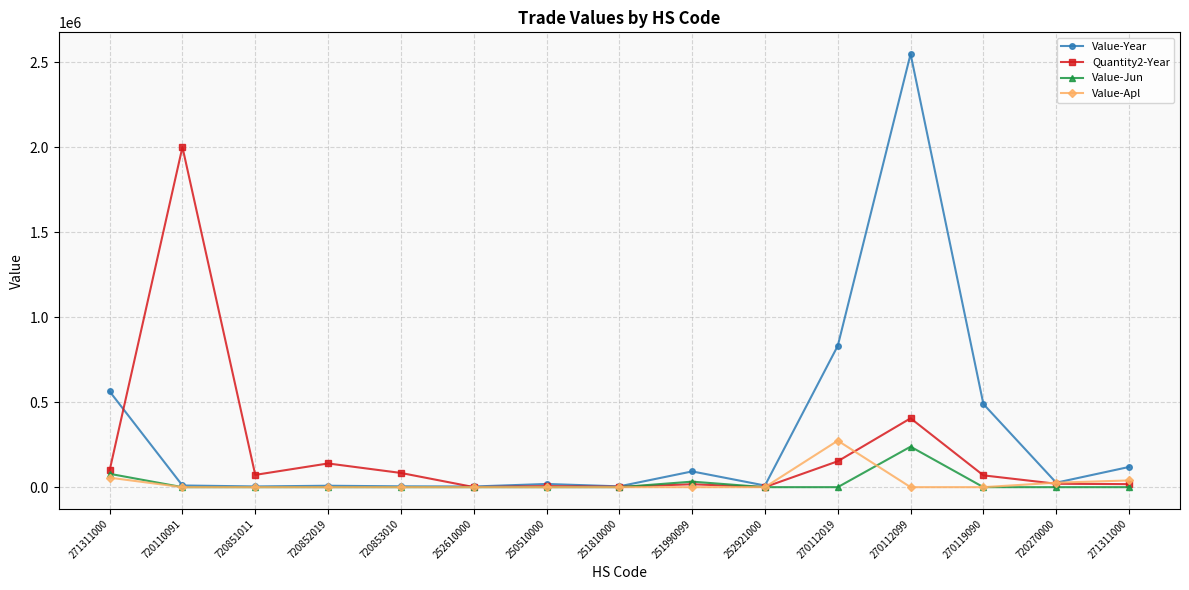

At which category is the sum across all series the highest?

270112099